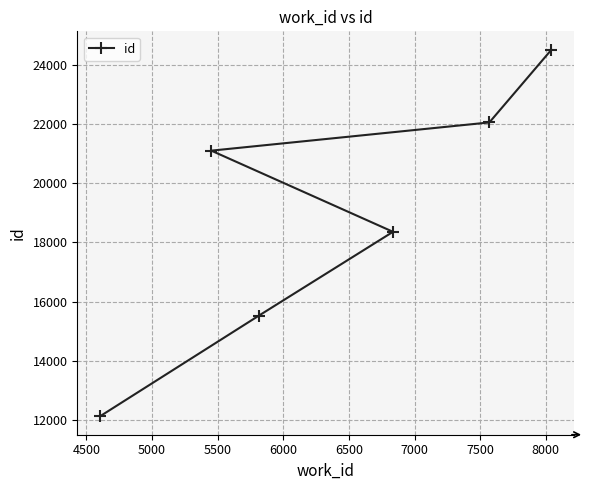

Reading right to left, what are all the values shown in this chart?

24519	22059	18361	15524	21105	12121